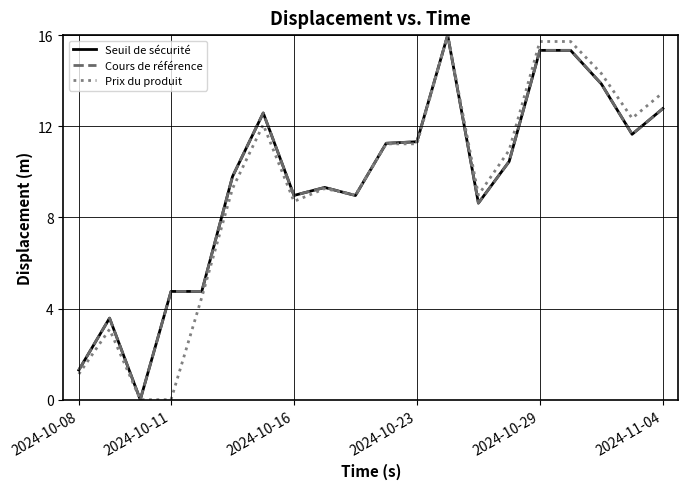

How many series are shown in this chart?

3